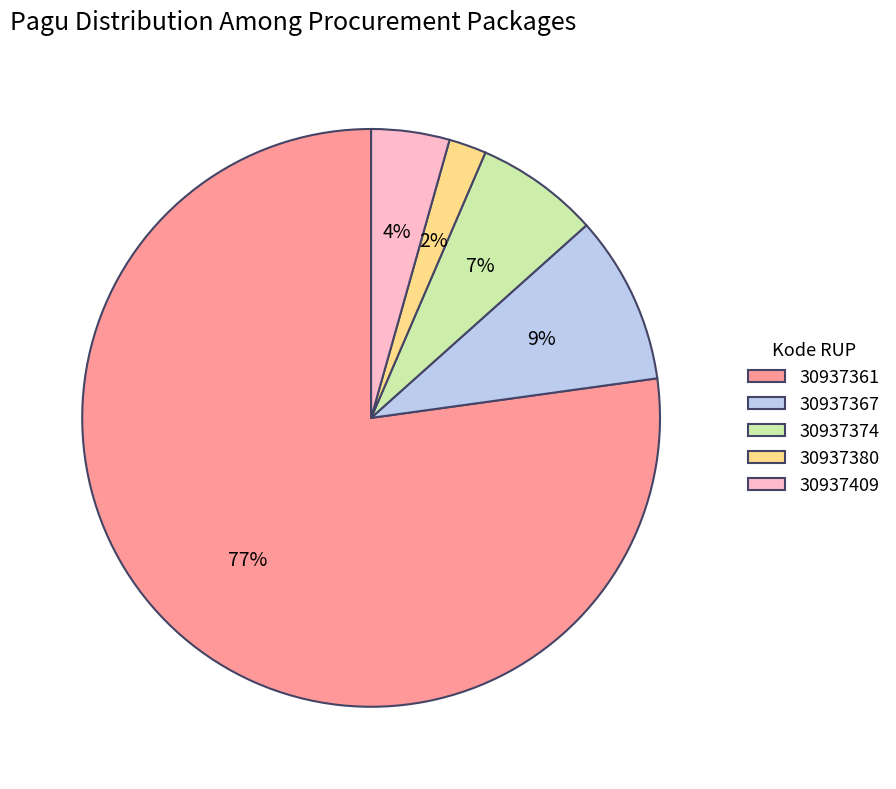

To the nearest percent, what percentage of the pie is 30937380?

2%